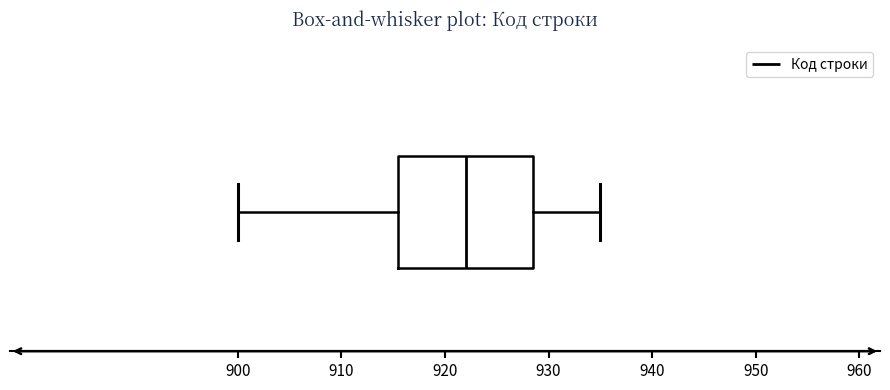

Transcribe this box plot: give where the median line is, the range the box spans, and where the two whiskers end, as read against the x-axis. The values are not printed on the chart, so give them approximately, as read against the axis.

median 922, box 916 to 929, whiskers 900 to 935